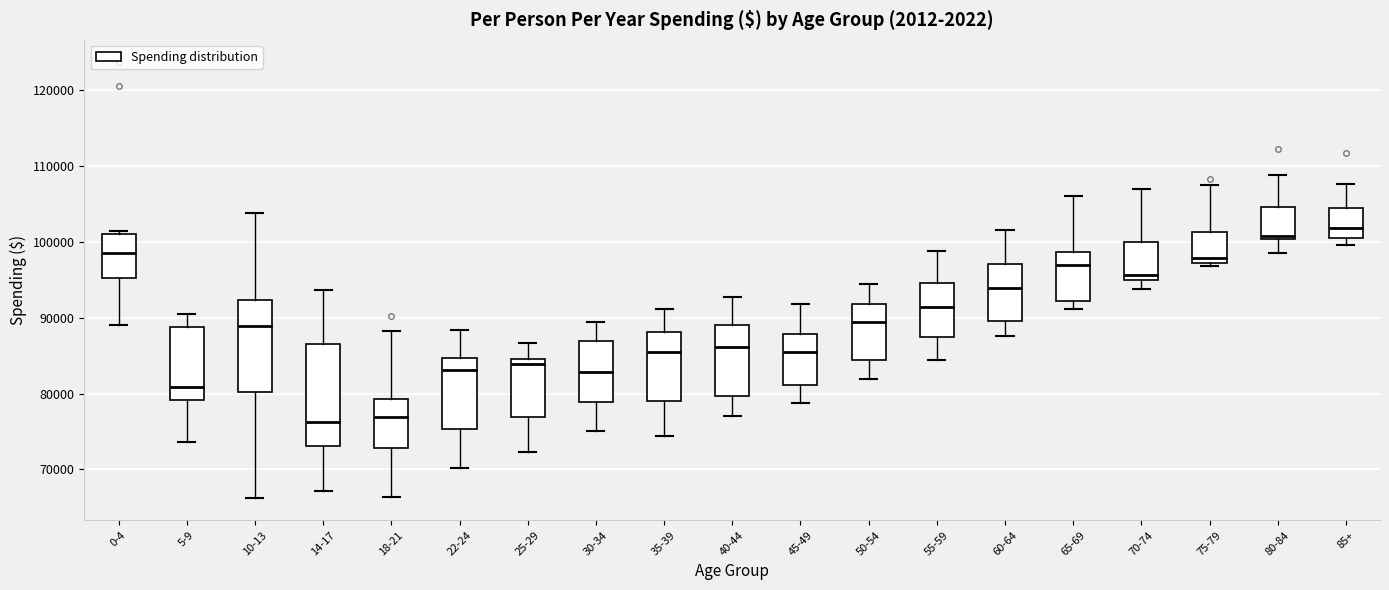

Comparing the boxes themselves (not the whiskers), which one is the tallest?

14-17